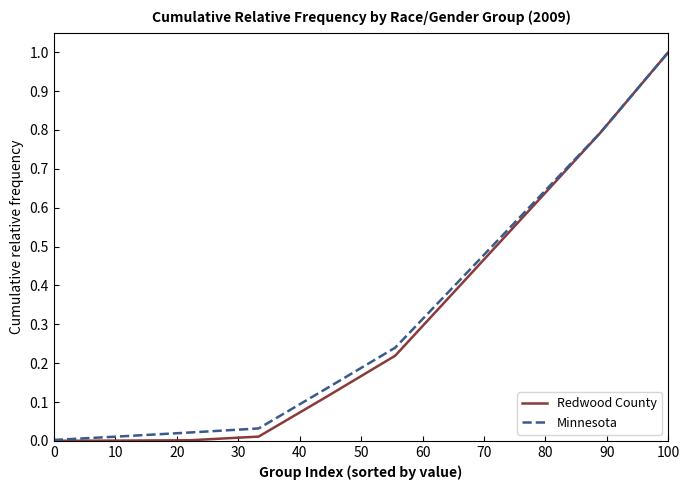

What is the maximum value for Redwood County?

1.0